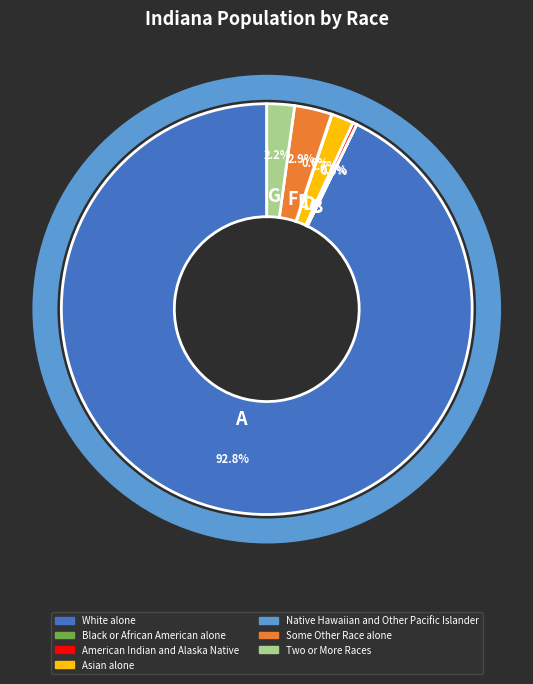

What is the majority slice?

White alone